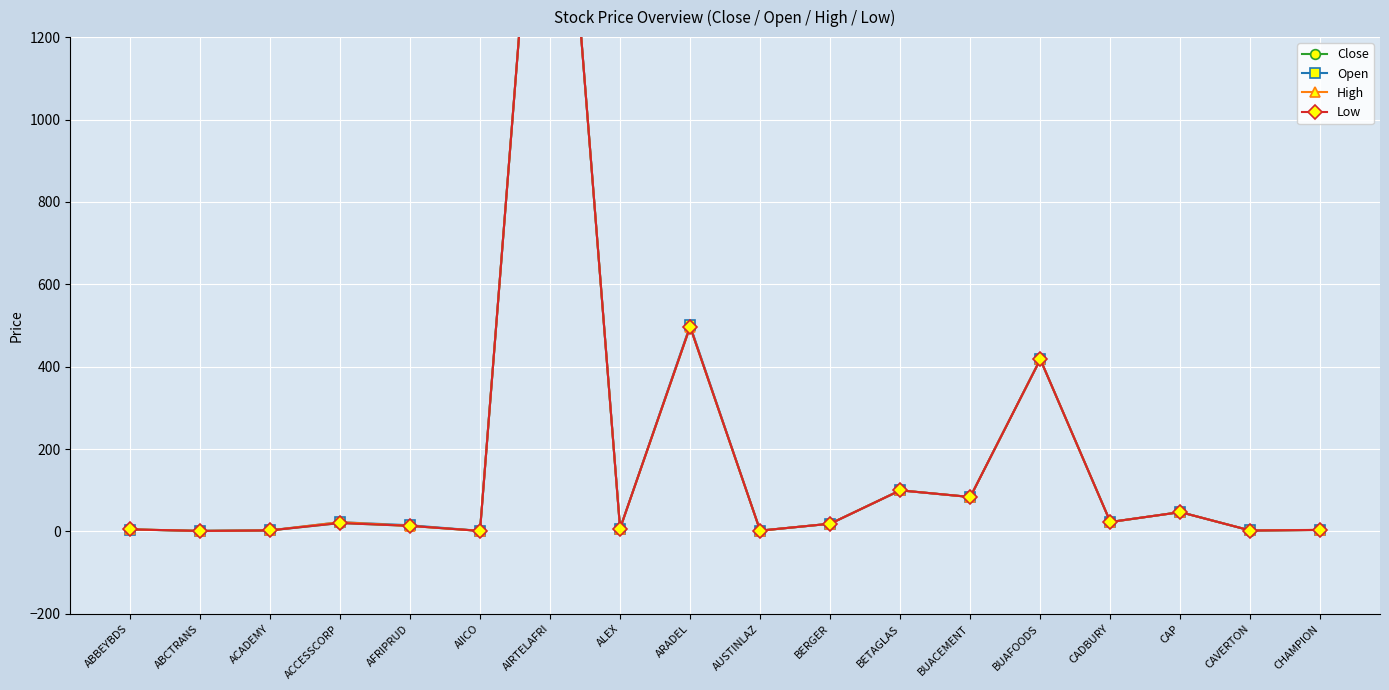

What is the label of the 14th point from the right?

AFRIPRUD